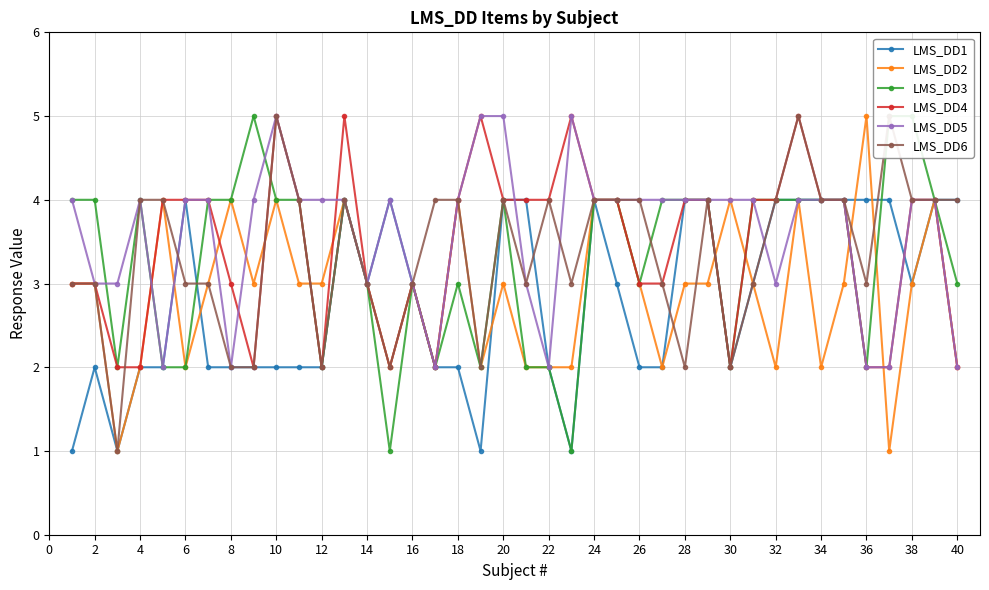

The value of LMS_DD2 at 26 is 2. True or false?

False